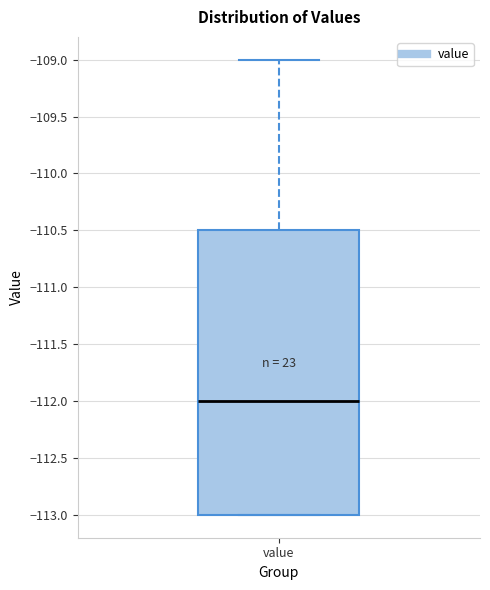

Read this box plot against the y-axis: the position of the median line, the range covered by the box, and the ends of both whiskers. The values are not printed on the chart, so give them approximately, as read against the axis.

median -112.0, box -113.0 to -110.5, whiskers -113.0 to -109.0